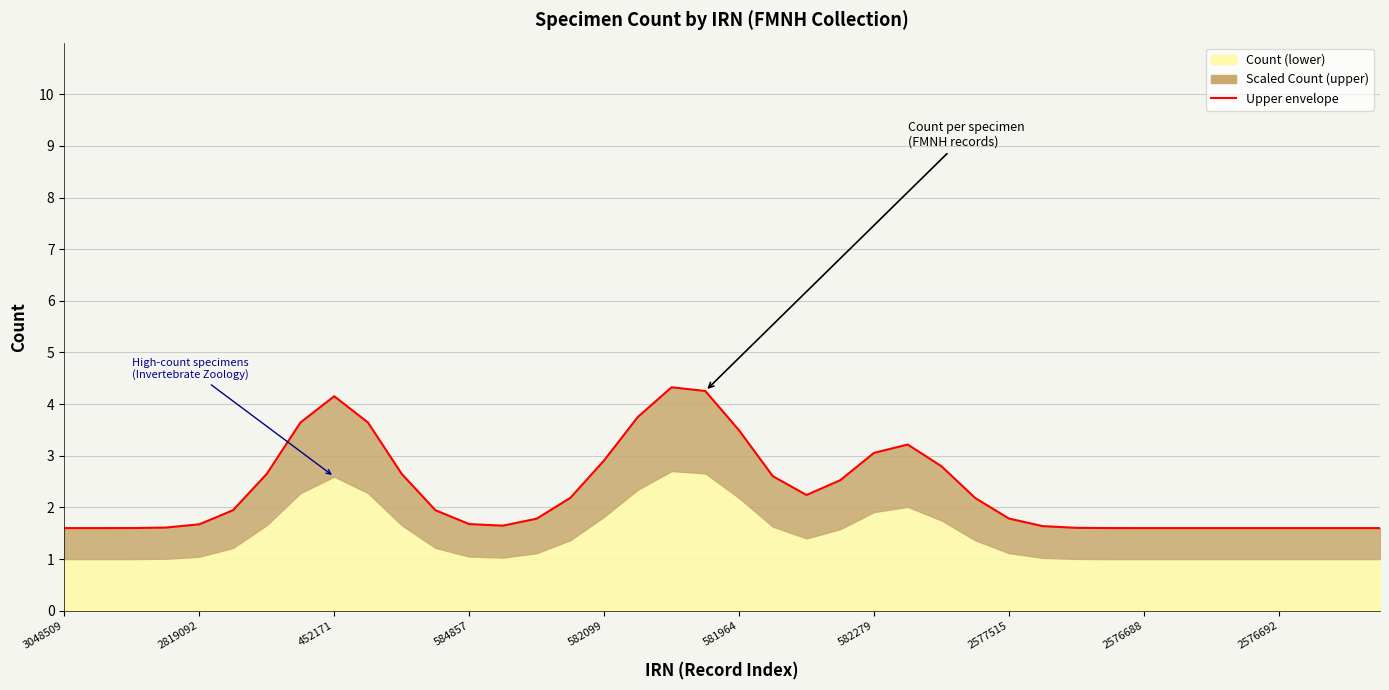

Reading left to right, list all the values displayed in this chart.

1.6	1.6	1.6	1.6	1.7	1.9	2.6	3.6	4.2	3.6	2.6	1.9	1.7	1.6	1.8	2.2	2.9	3.8	4.3	4.3	3.5	2.6	2.2	2.5	3.1	3.2	2.8	2.2	1.8	1.6	1.6	1.6	1.6	1.6	1.6	1.6	1.6	1.6	1.6	1.6